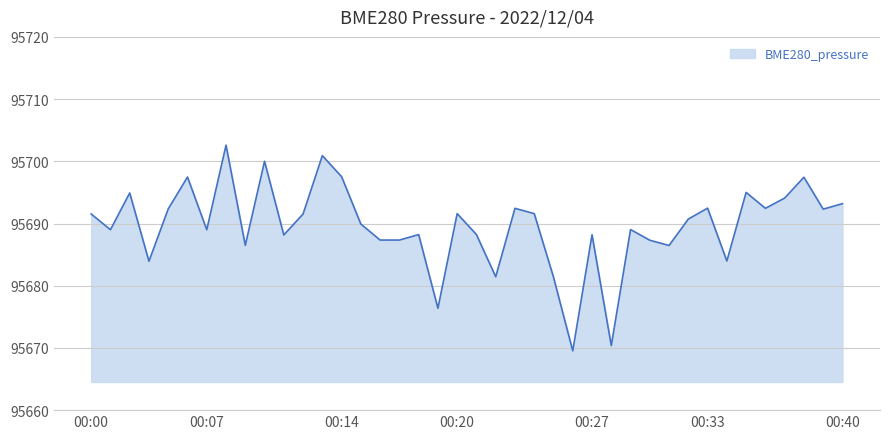

What is the smallest value displayed?

95669.5